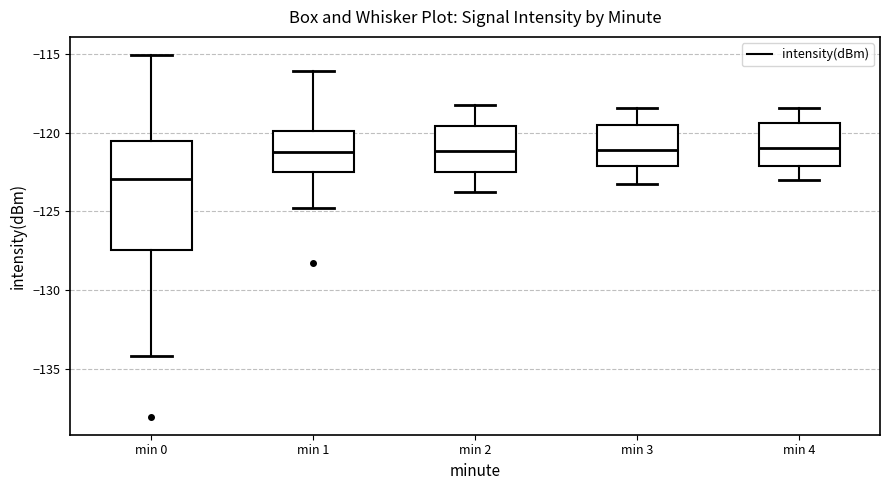

Which box's median line is the lowest?

min 0